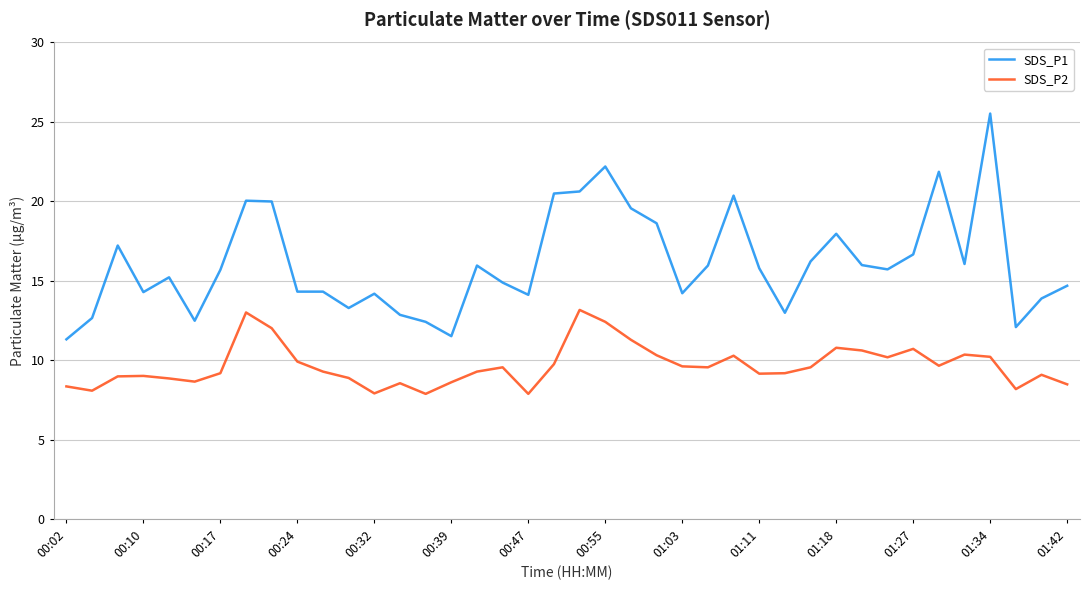

What is the average value of the SDS_P2 series?

9.7